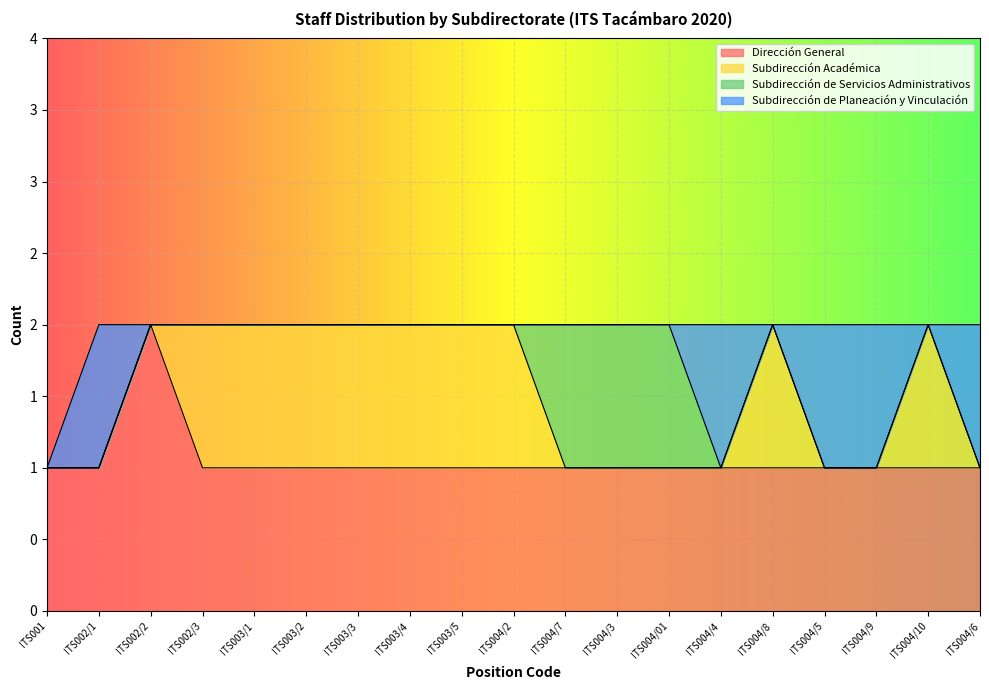

What is the difference between the maximum and minimum values in the Subdirección de Planeación y Vinculación series?

1